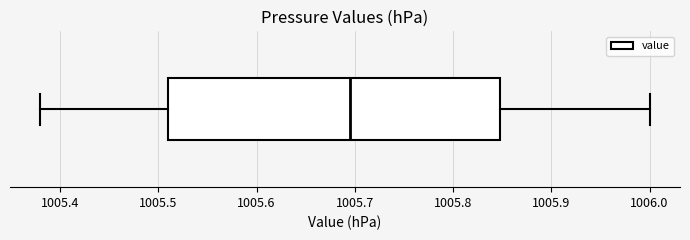

Read this box plot against the x-axis: the position of the median line, the range covered by the box, and the ends of both whiskers. The values are not printed on the chart, so give them approximately, as read against the axis.

median 1005.70, box 1005.51 to 1005.85, whiskers 1005.38 to 1006.00